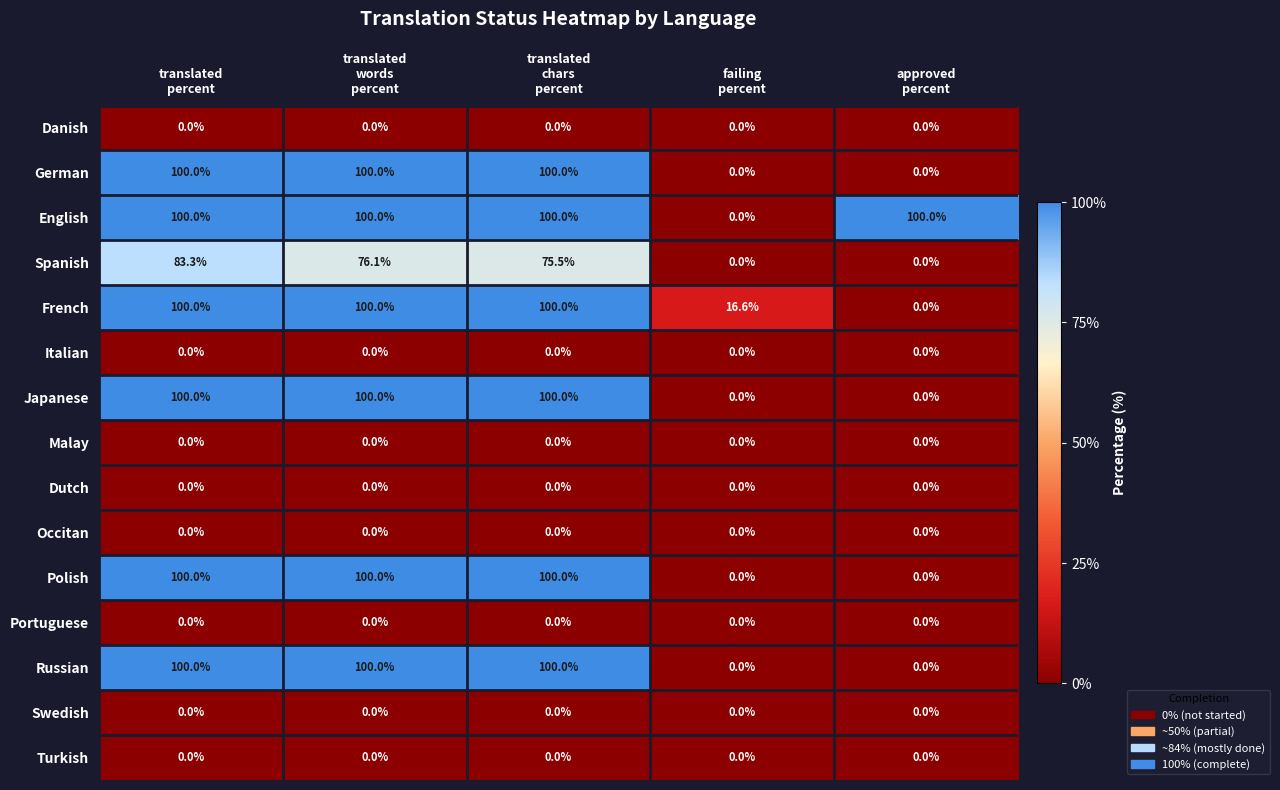

What is the greatest value displayed?

100.0